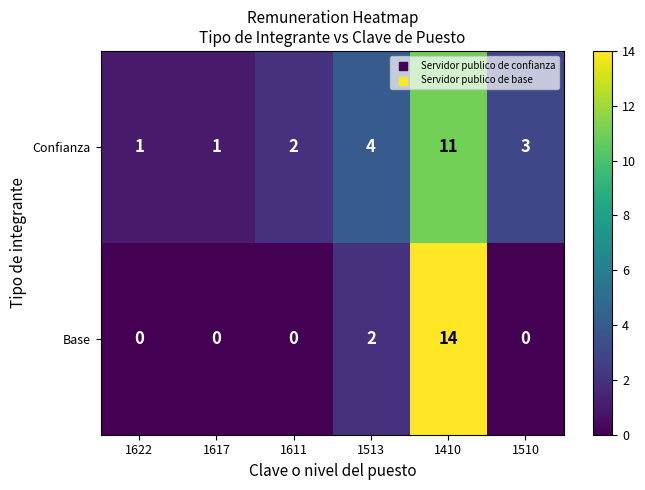

Which series changed the most between 1513 and 1410?

Base